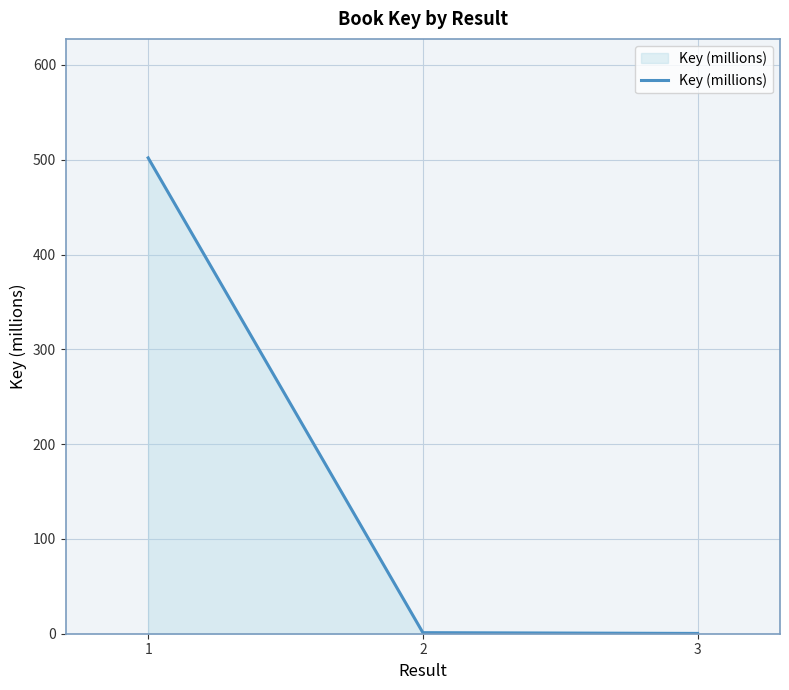

Does the chart have visible grid lines?

Yes